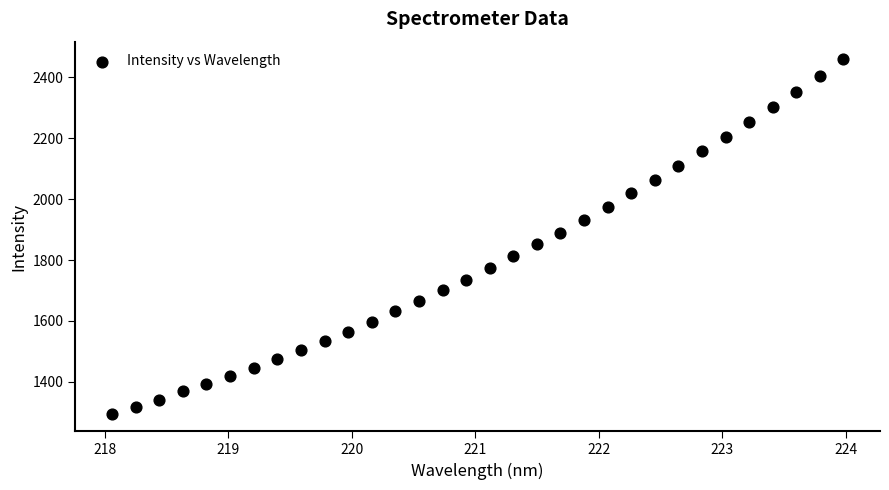

What is the range of X values (max minus min)?

5.9